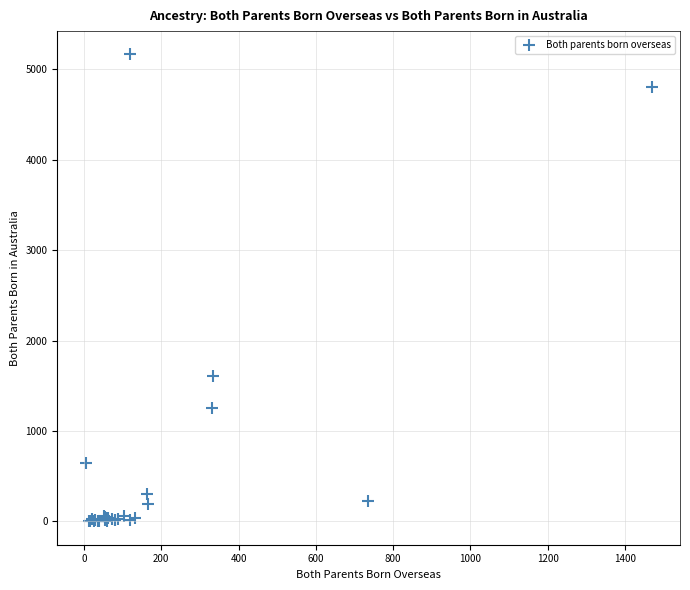

What Y value in the scatter plot is closest to 2583?

1613